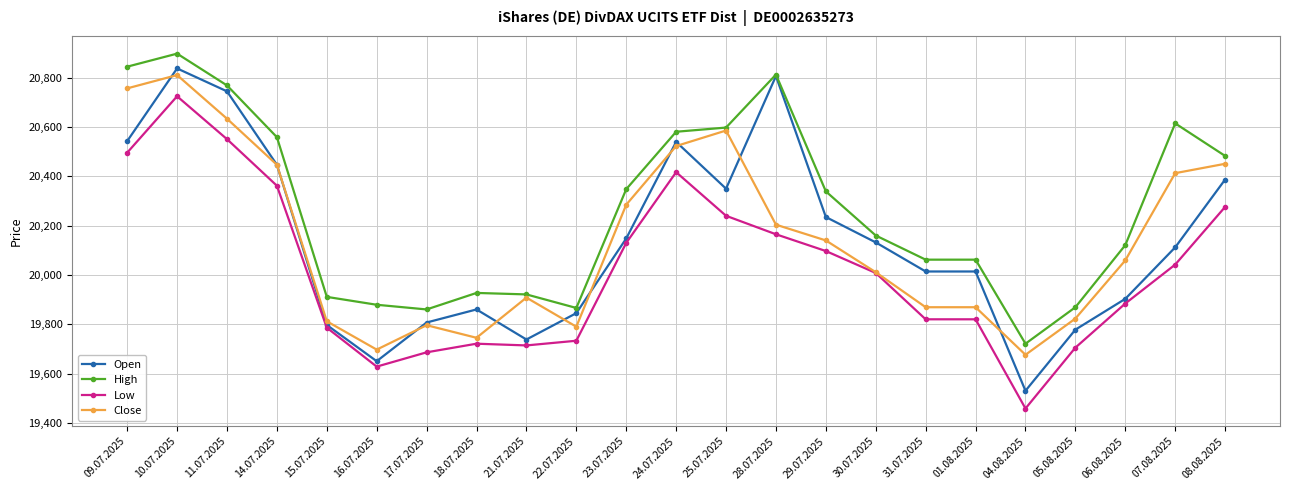

What is the label of the 3rd point from the right?

06.08.2025